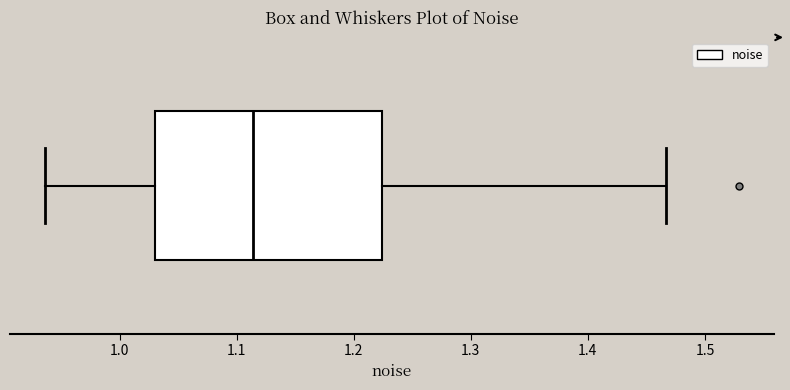

Where is the left edge of the box on the x-axis? The values are not printed on the chart, so give them approximately, as read against the axis.

1.03